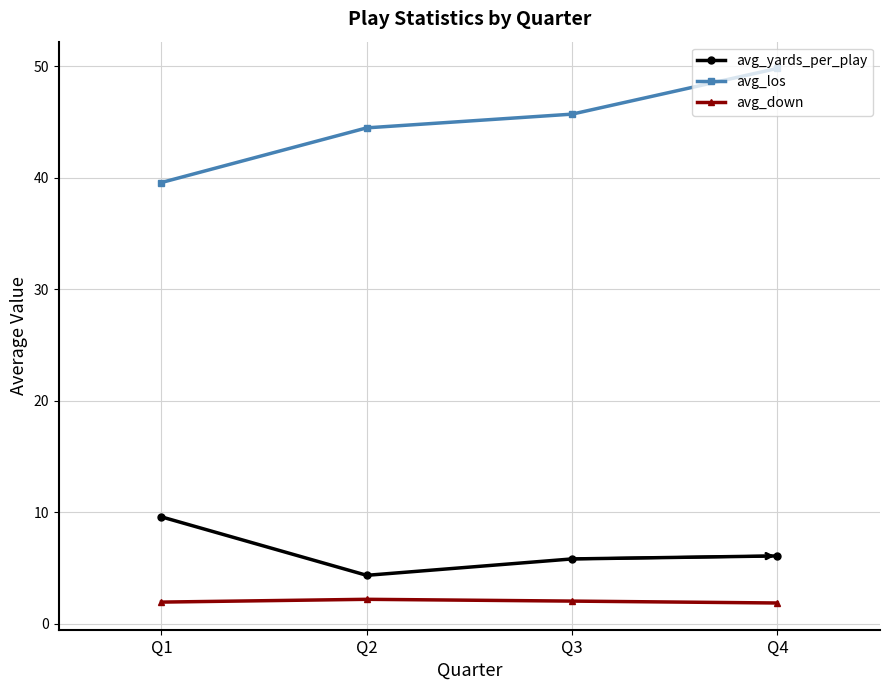

In avg_down, how many points are higher than both neighbors (excluding endpoints)?

1